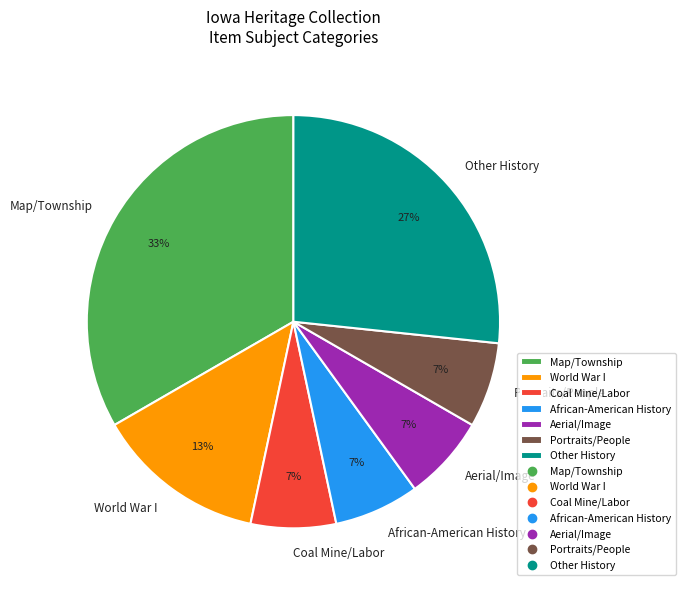

What is the largest slice in the pie chart?

Map/Township